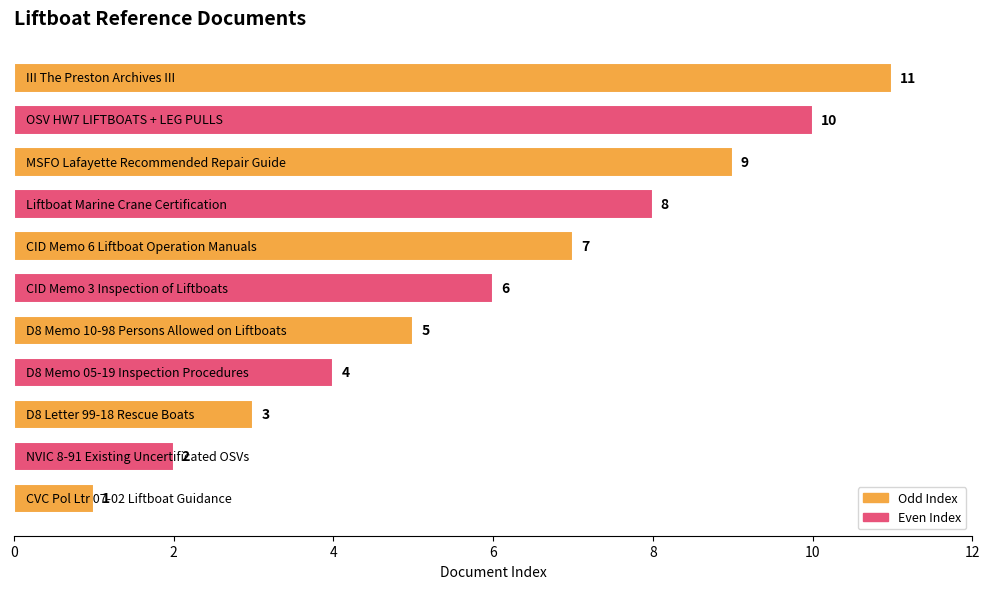

What is the greatest value displayed?

11